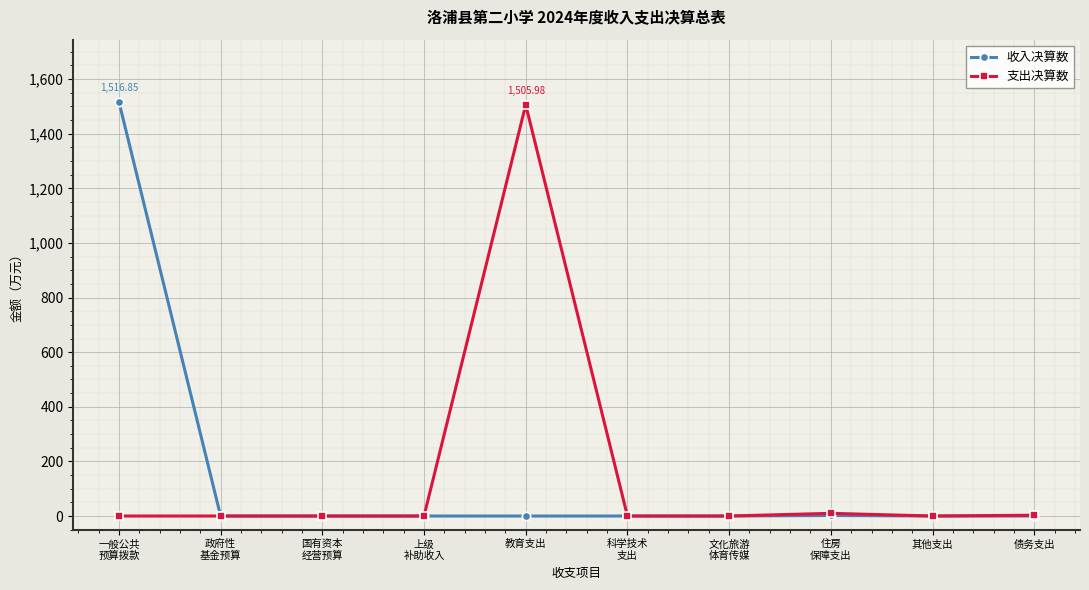

How many series are shown in this chart?

2